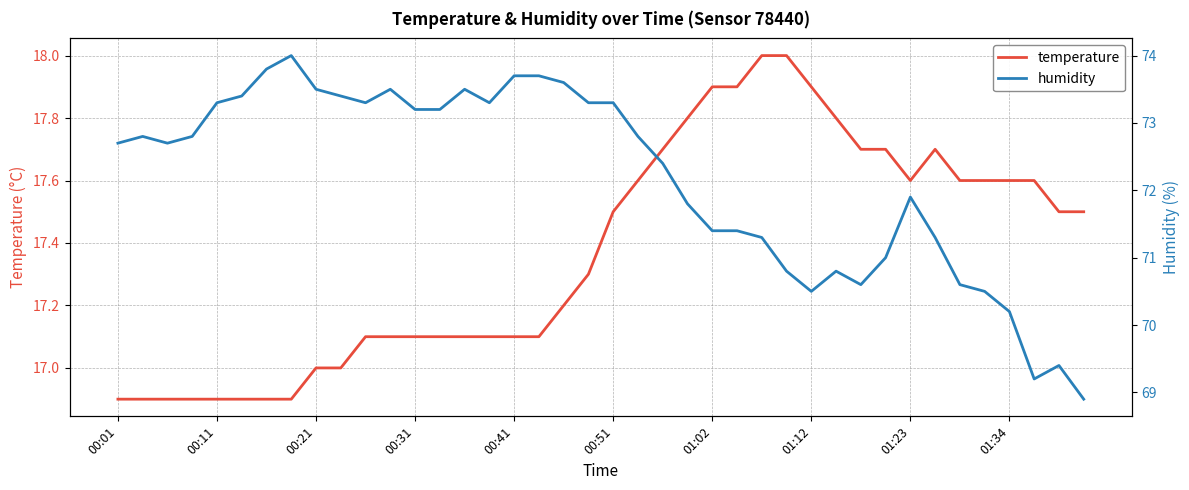

True or false: temperature and humidity intersect in this chart.

False